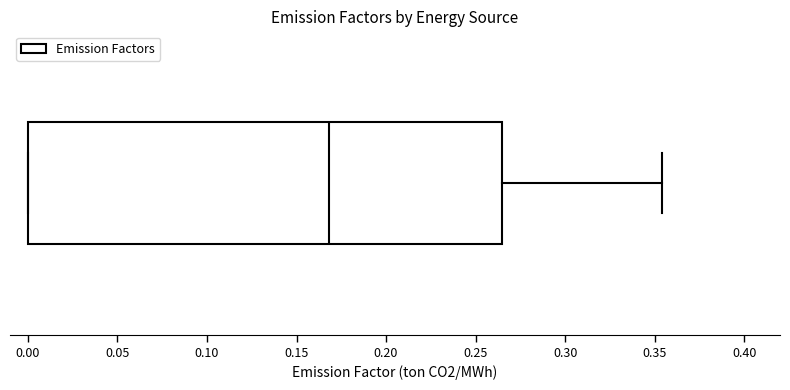

Transcribe this box plot: give where the median line is, the range the box spans, and where the two whiskers end, as read against the x-axis. The values are not printed on the chart, so give them approximately, as read against the axis.

median 0.170, box 0.000 to 0.265, whiskers 0.000 to 0.355